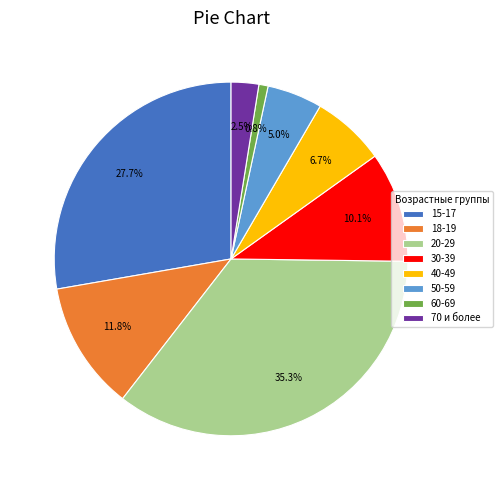

What portion of the pie excludes 50-59?

95.0%